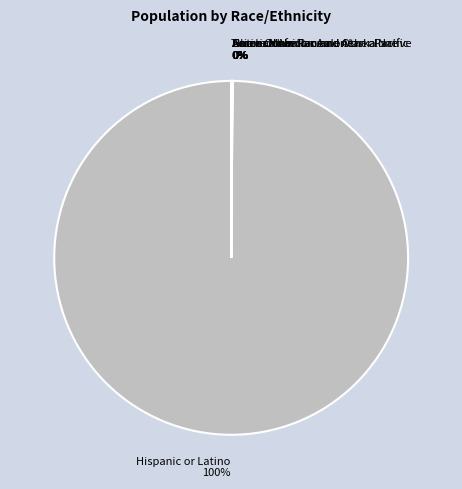

Is there any slice that represents more than half of the pie?

Yes